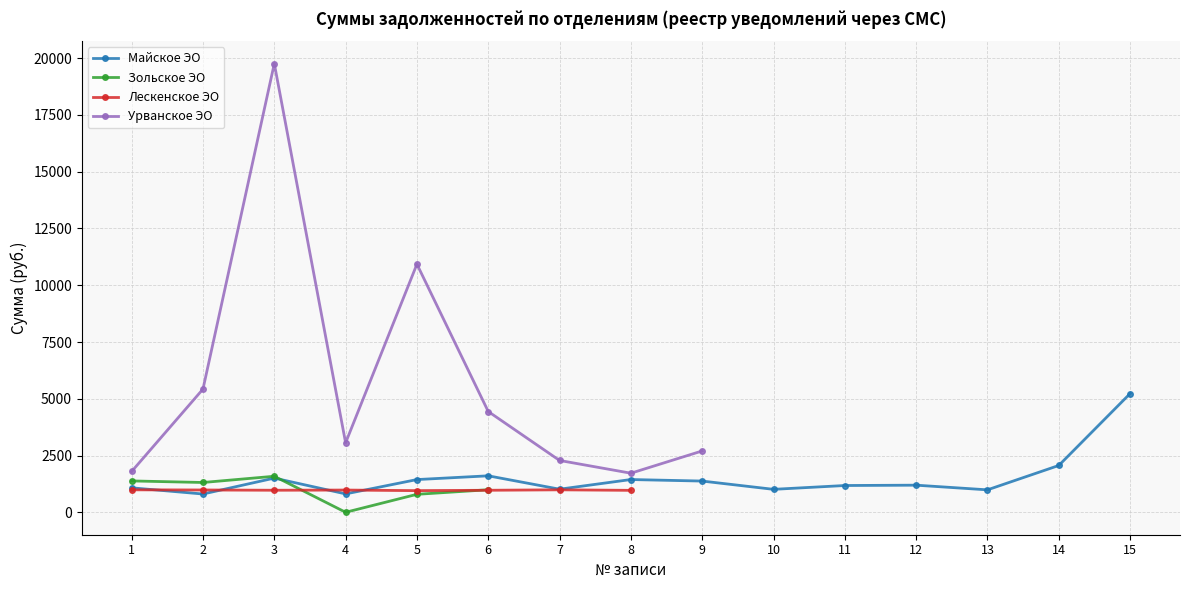

How many interior local valleys does the Зольское ЭО series have?

2